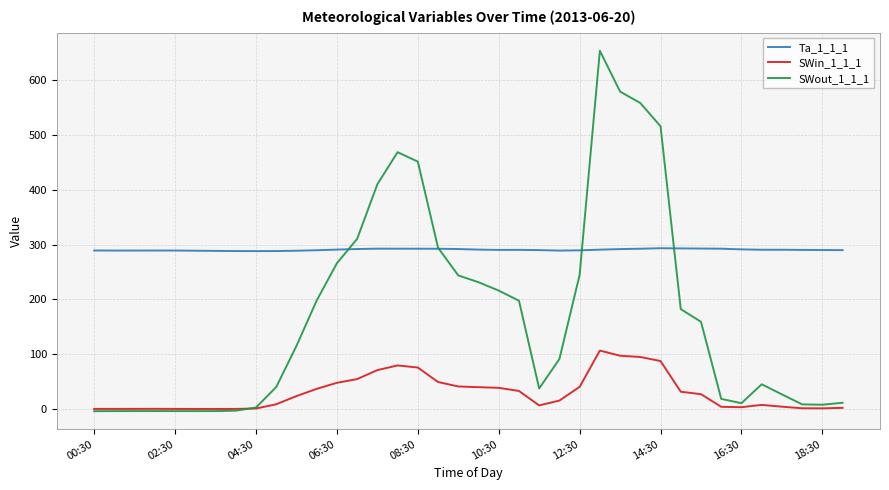

List the series in order of their overall mean, highest first.

Ta_1_1_1, SWout_1_1_1, SWin_1_1_1